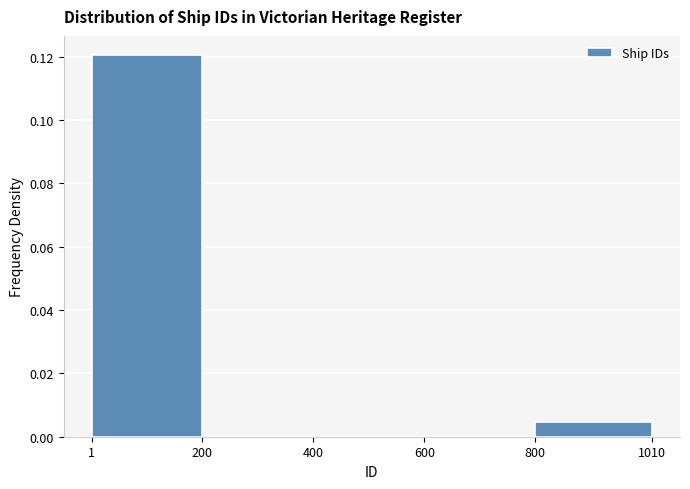

Which range on the x-axis has the tallest bar?

1 to 200